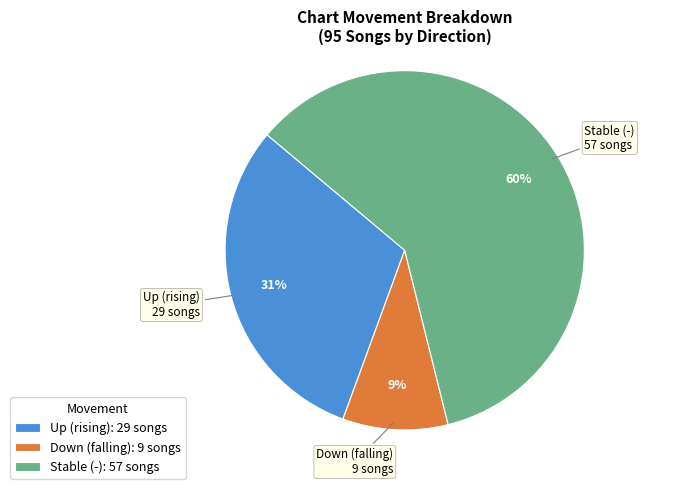

Which category accounts for the majority?

Stable (-): 57 songs